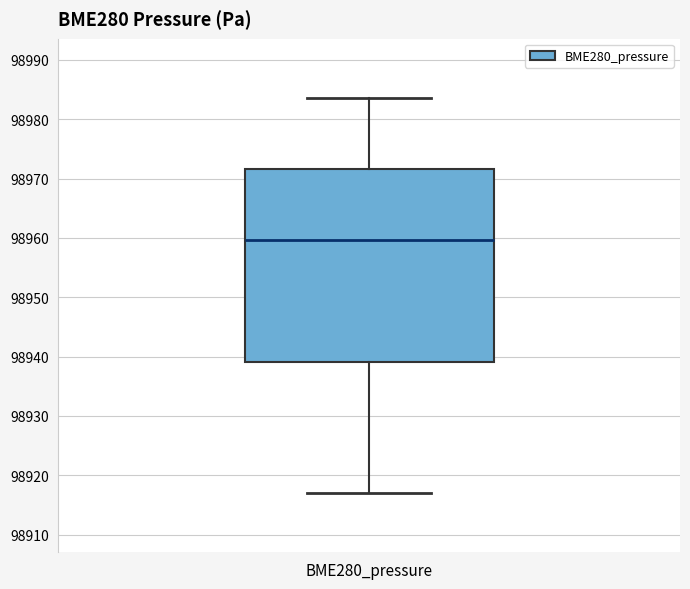

Where is the upper edge of the box for BME280_pressure on the y-axis? The values are not printed on the chart, so give them approximately, as read against the axis.

98972